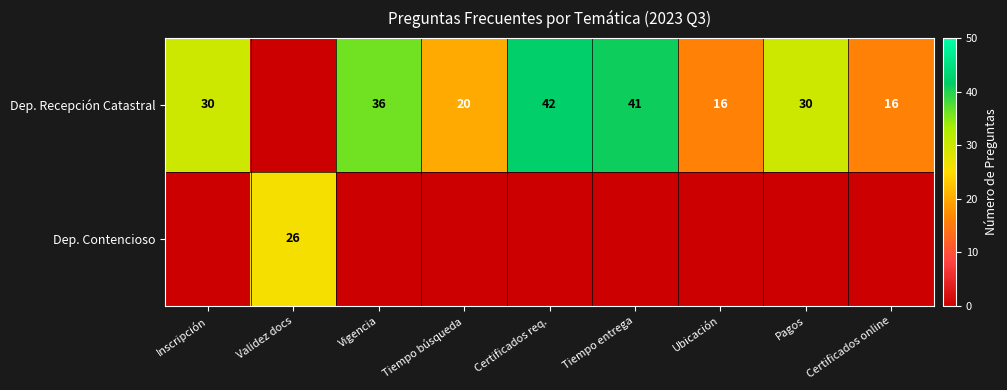

At which category does the chart reach its peak across all series?

Certificados req.